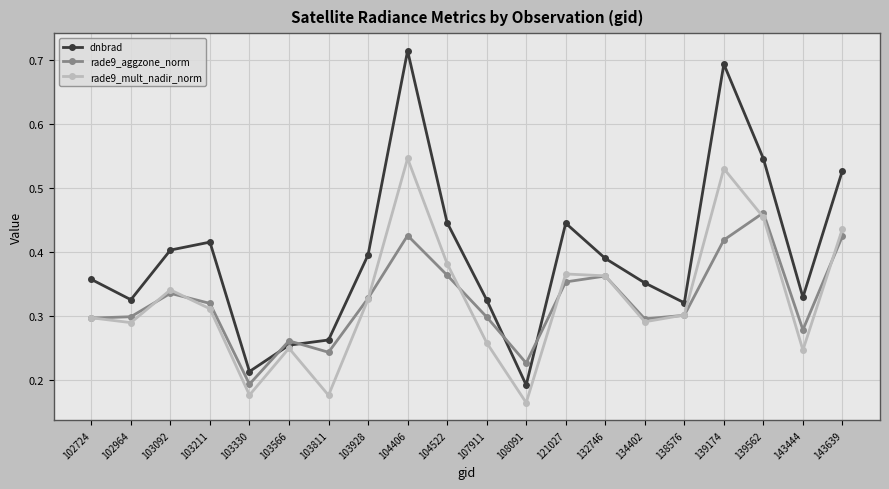

Which series changed the most between 102724 and 103211?

dnbrad